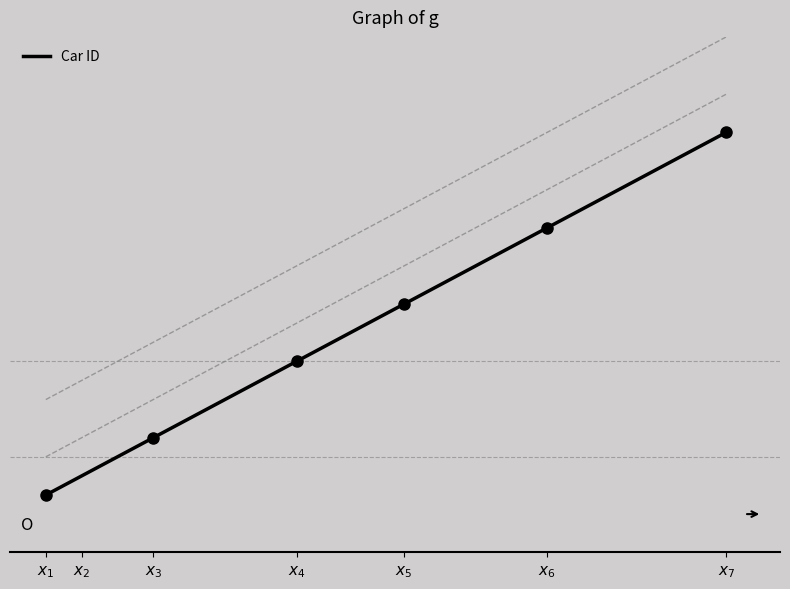

Does the chart have visible grid lines?

No